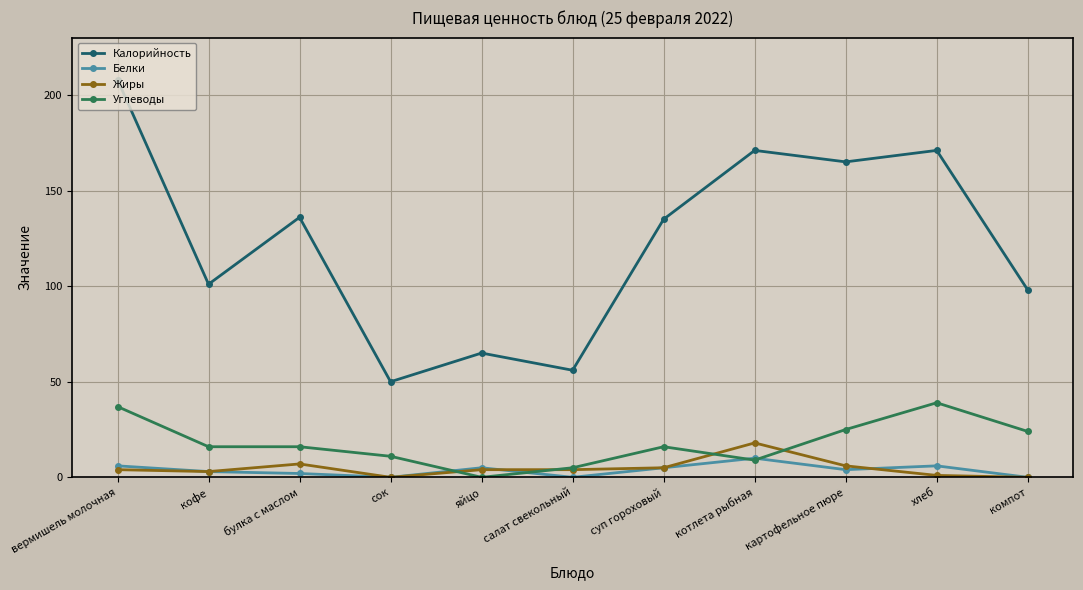

What is the label of the 7th point from the right?

яйцо